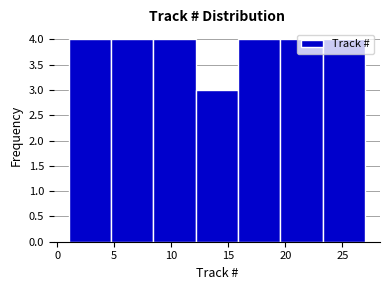

Reading left to right, list every bar in this chart as the range it spans on the x-axis followed by its height. Neither the bar edges nor the heights are printed on the chart, so give them approximately, as read against the axes.

1.0 to 4.5: 4
4.5 to 8.5: 4
8.5 to 12.0: 4
12.0 to 16.0: 3
16.0 to 19.5: 4
19.5 to 23.5: 4
23.5 to 27.0: 4